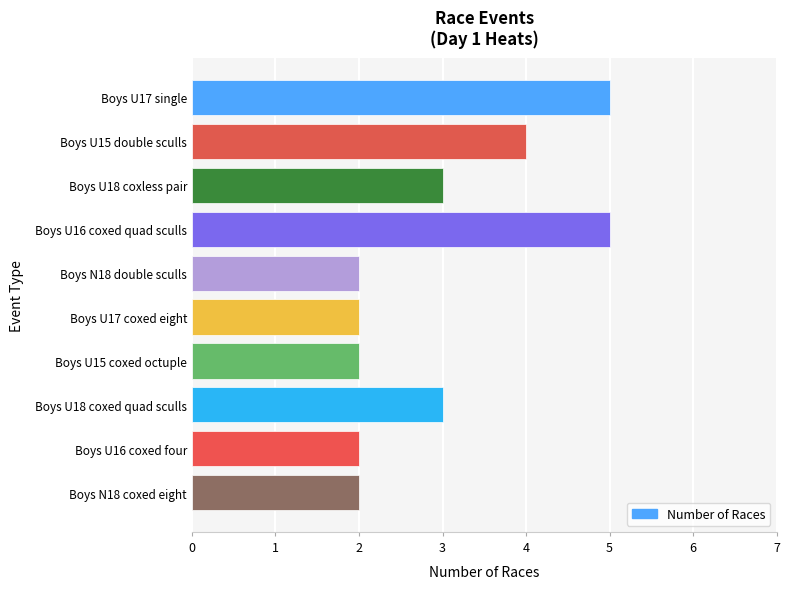

What is the greatest value displayed?

5